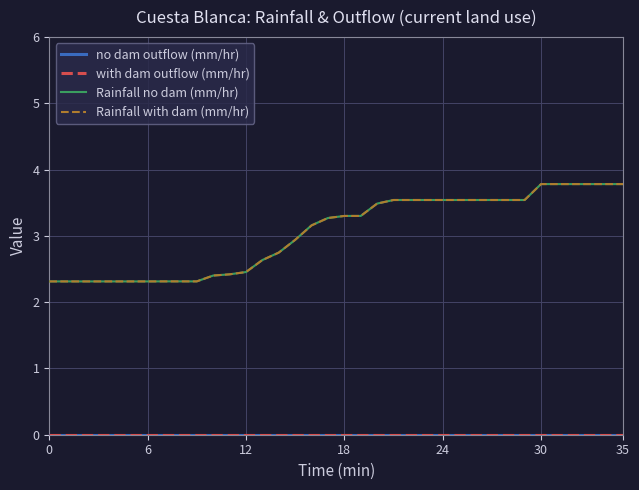

Is this an area chart (filled region under the line)?

No